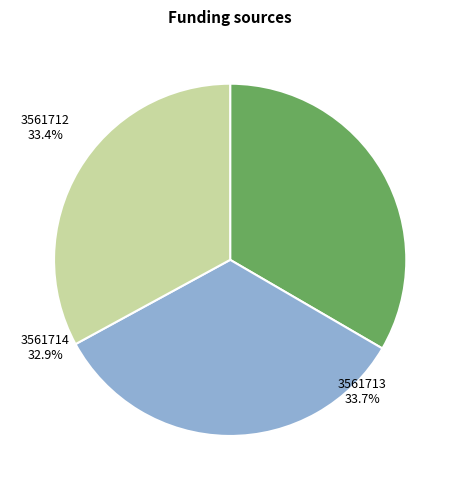

Between 3561713 and 3561714, which is larger?

3561713